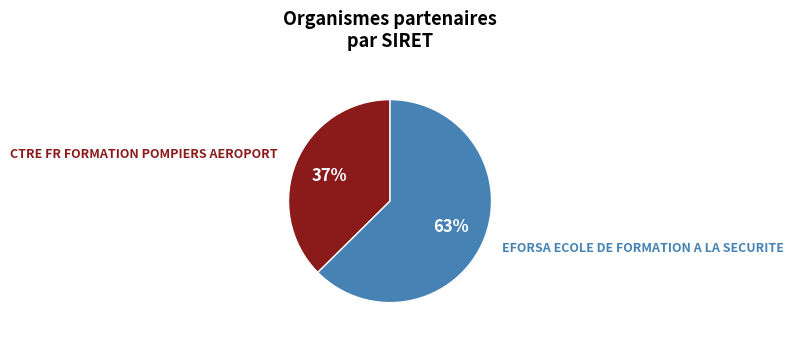

Count the number of slices in the pie.

2